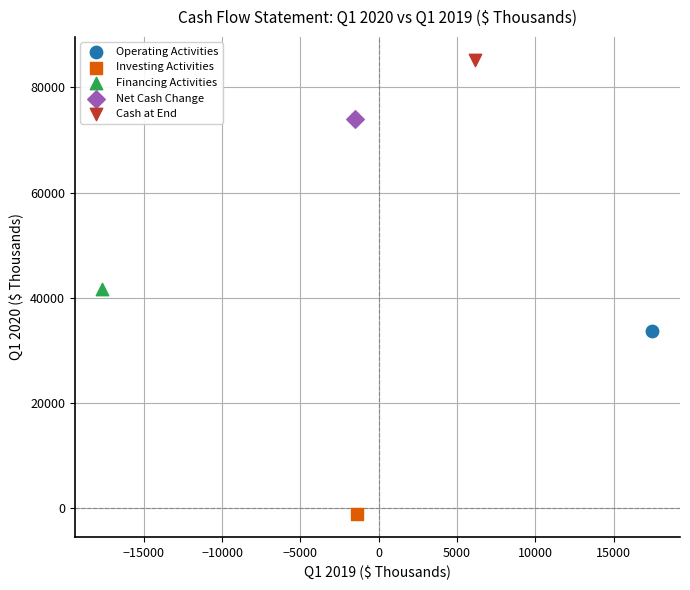

What are all the series names shown in the legend?

Operating Activities, Investing Activities, Financing Activities, Net Cash Change, Cash at End